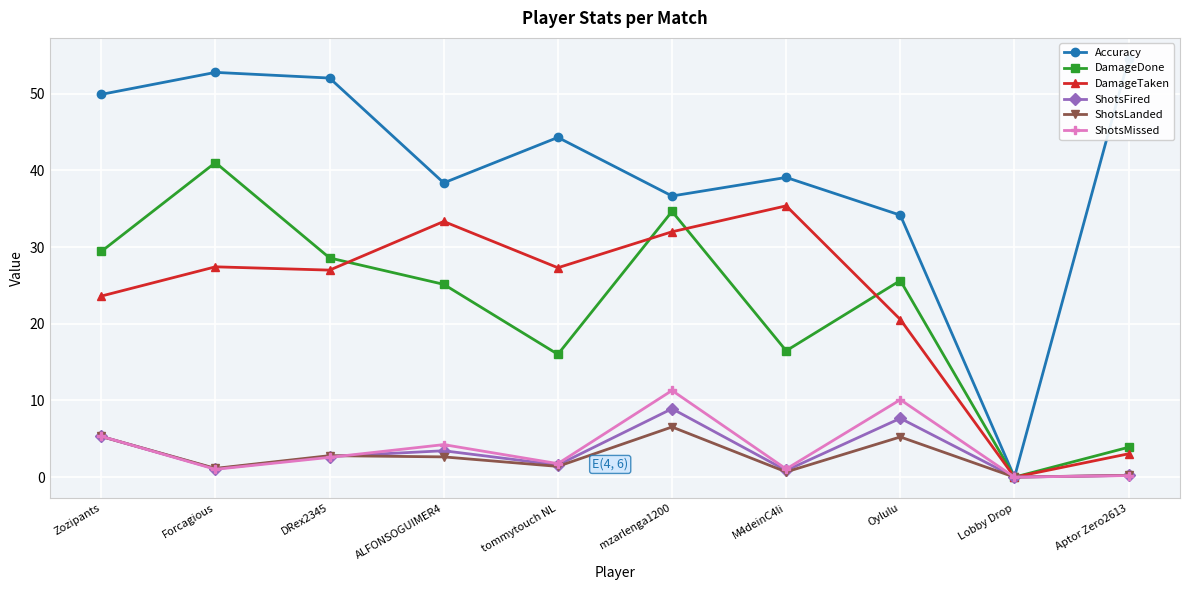

True or false: ShotsLanded and DamageDone intersect in this chart.

False